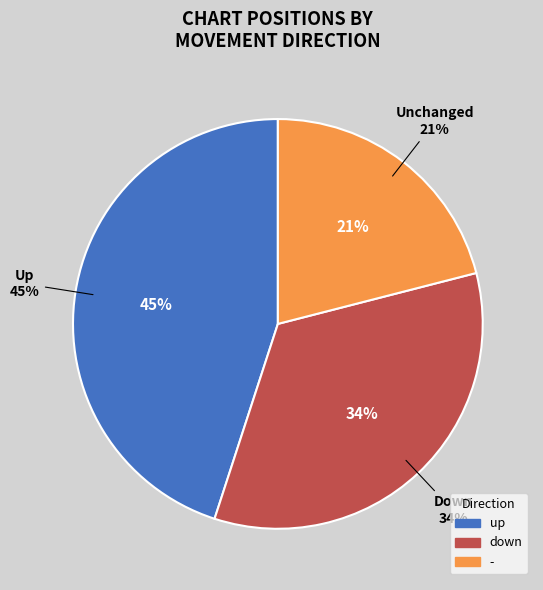

Count the number of slices in the pie.

3